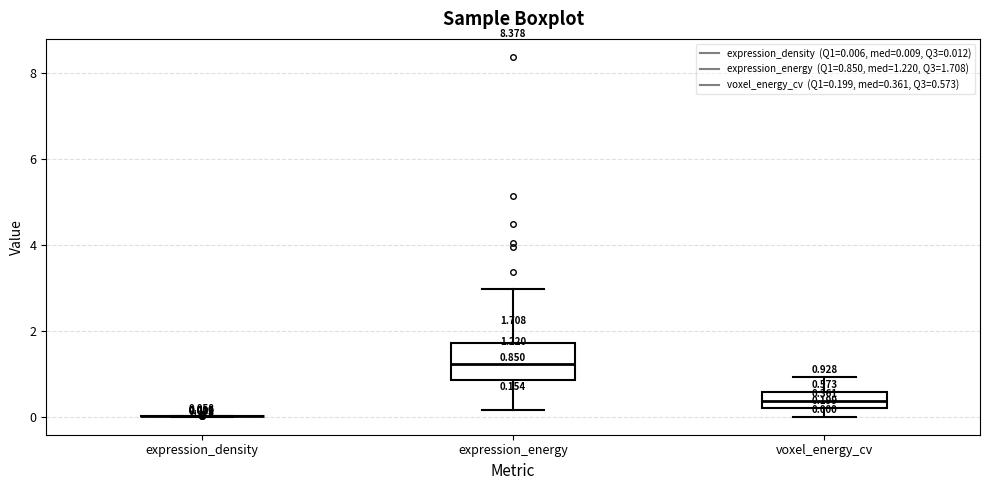

Comparing the boxes themselves (not the whiskers), which one is the tallest?

expression_energy